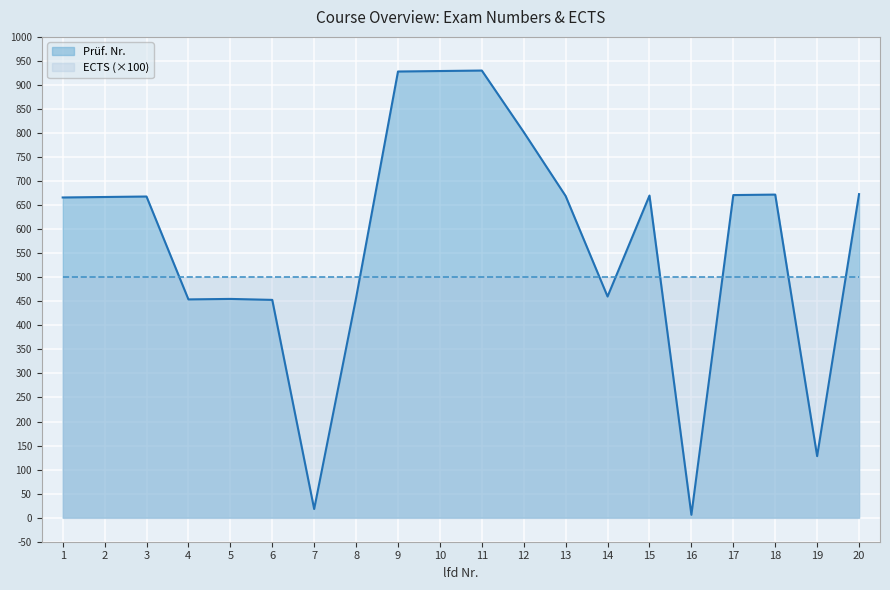

What is the difference between the values at 19 and 18?

544